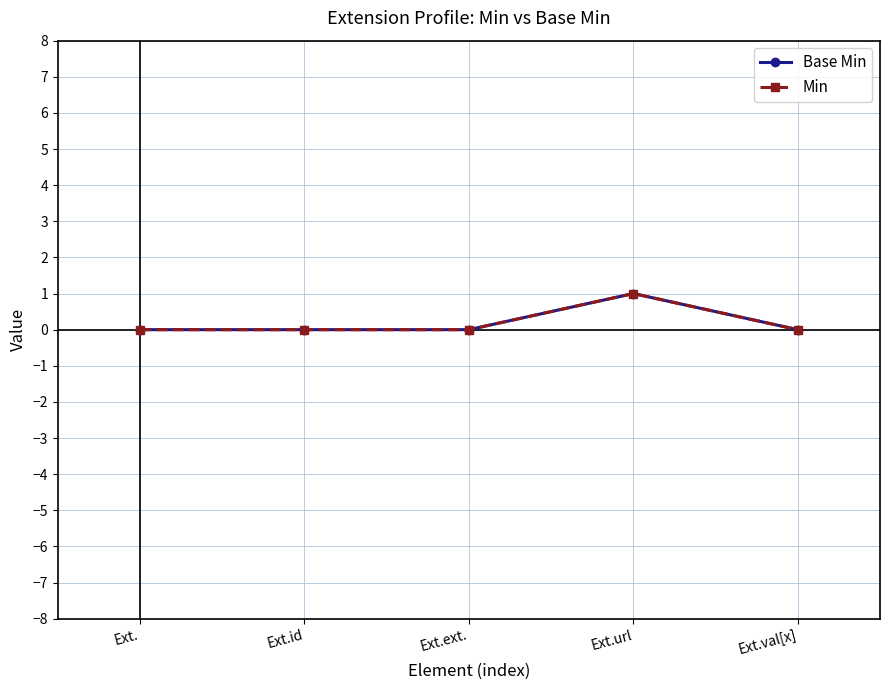

What is the sum of all Min values?

1